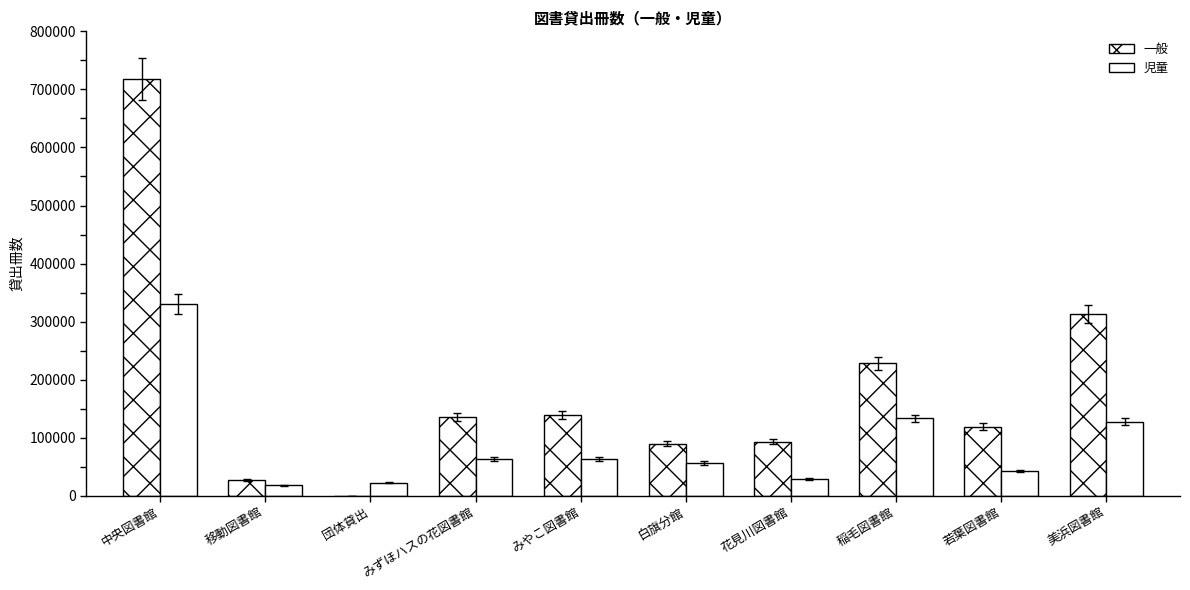

What is the total value across all series at 中央図書館?

1048988